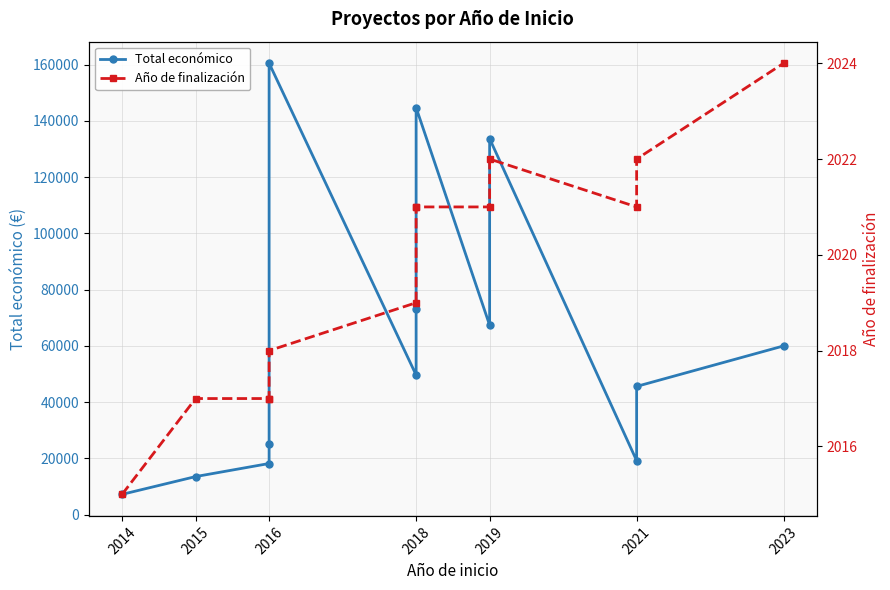

Does the chart have visible grid lines?

Yes